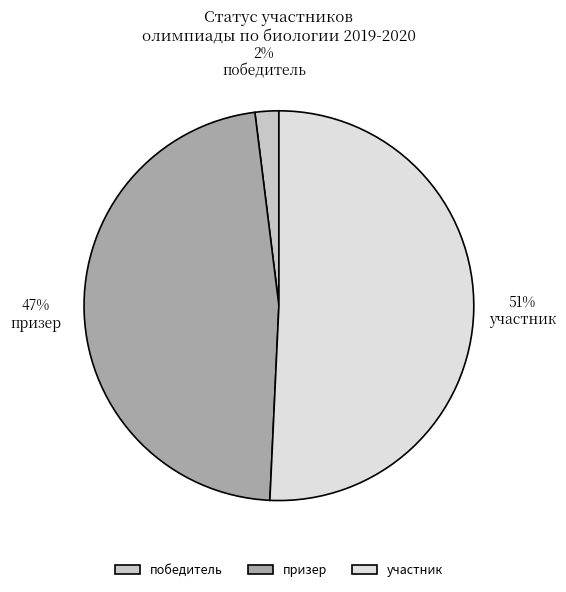

Combined, do призер and участник account for over 50%?

Yes